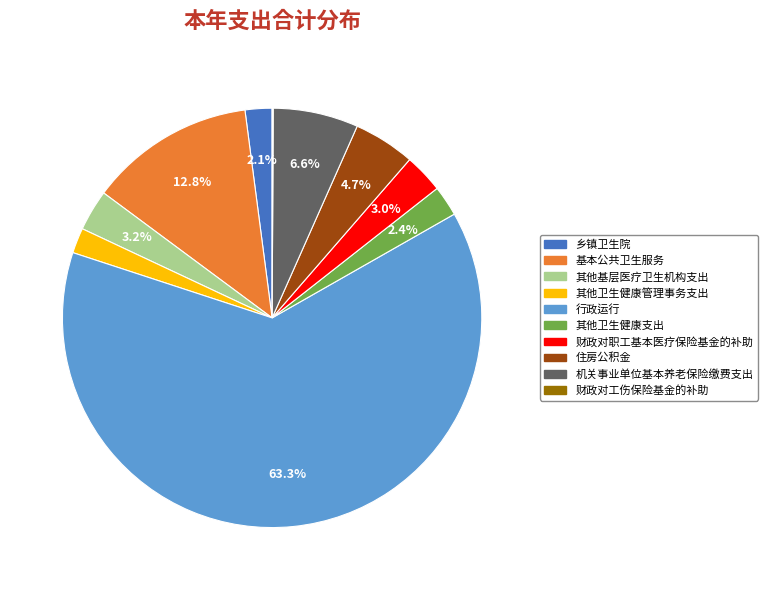

To the nearest percent, what is the average slice percentage?

10%